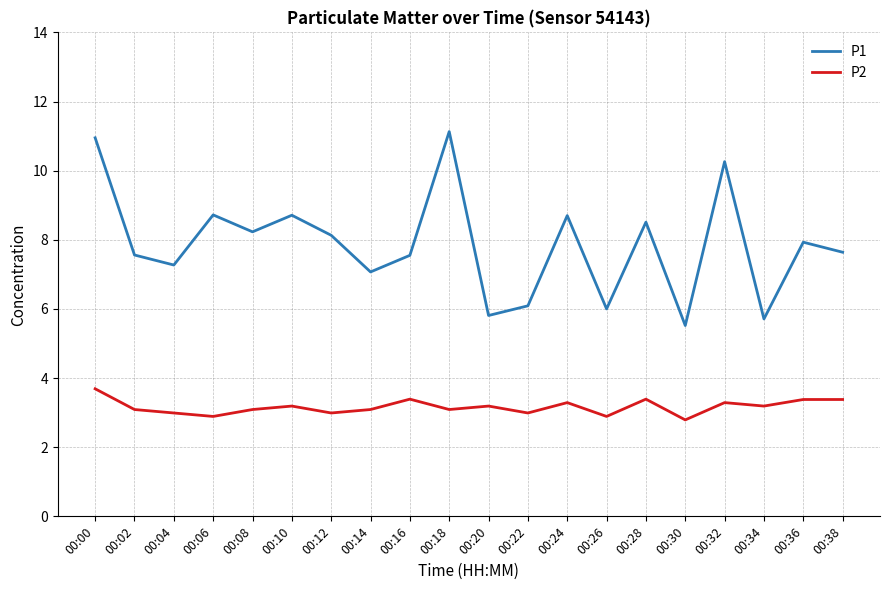

At how many categories does at least one series exceed 8?

9